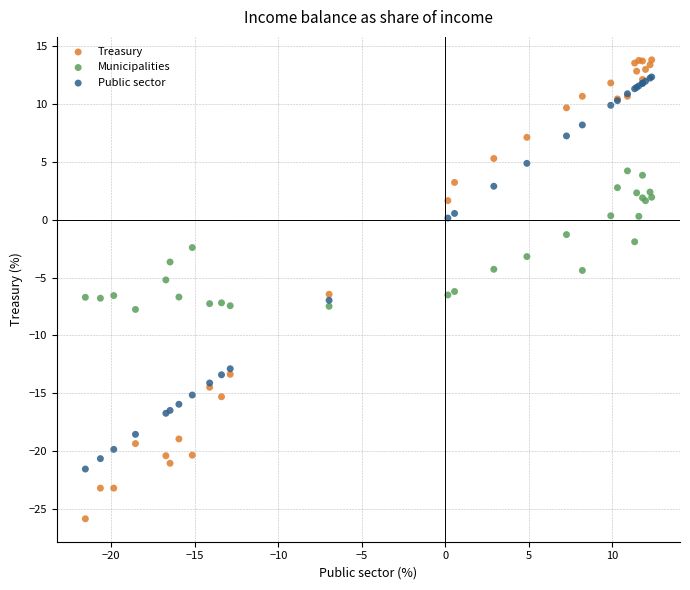

Which series has the widest spread of Y values?

Treasury